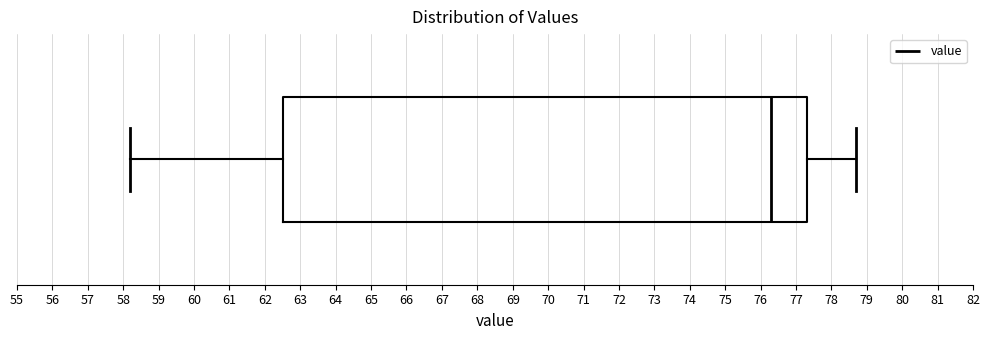

Where does the right whisker of the box end on the x-axis? The values are not printed on the chart, so give them approximately, as read against the axis.

78.7